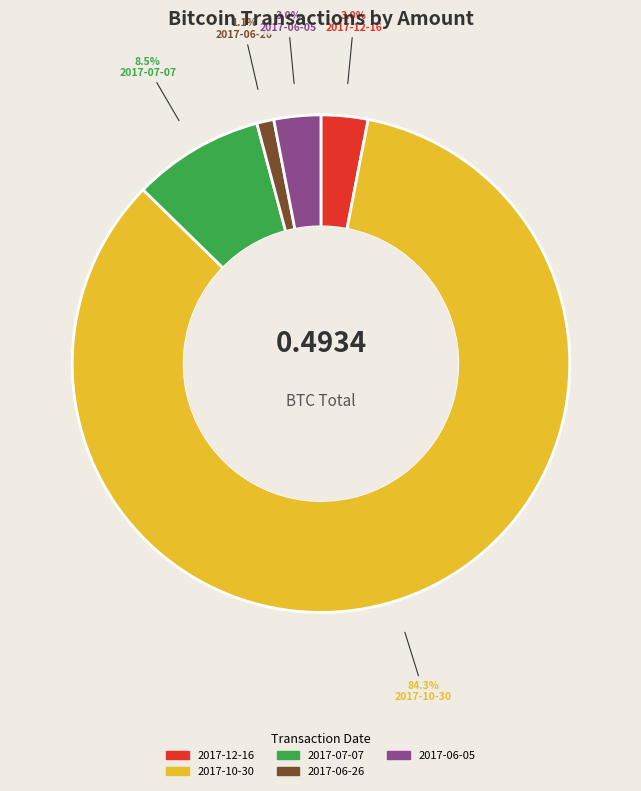

What percentage is the 2017-10-30 slice, to the nearest percent?

84%